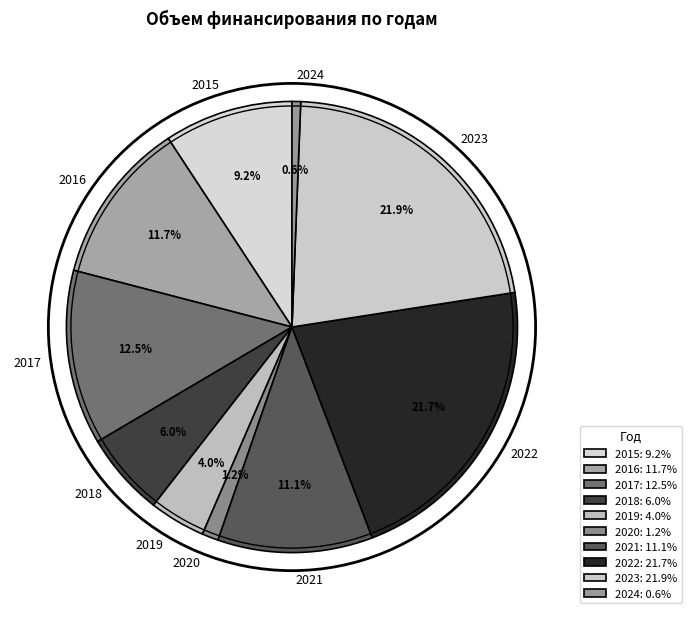

To the nearest percent, what percentage of the pie is 2016?

12%